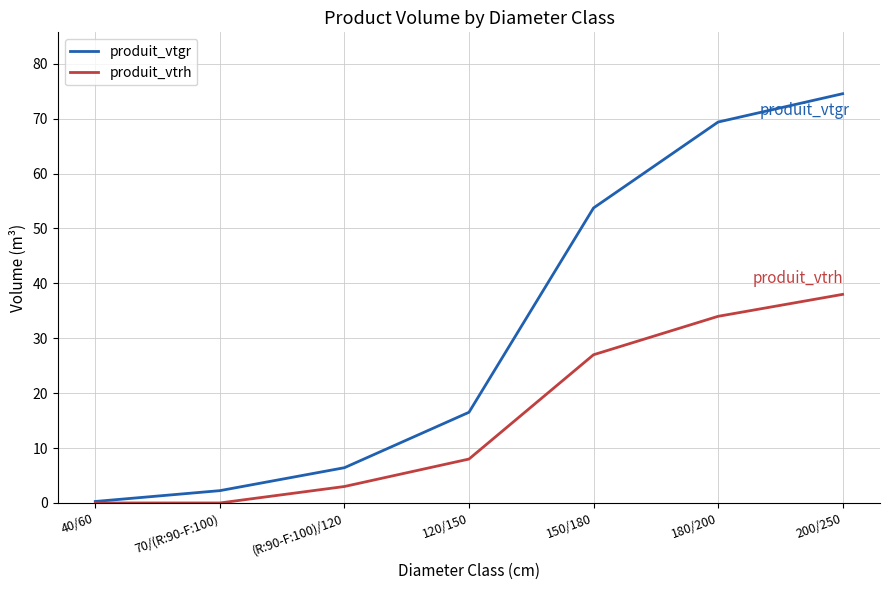

At how many categories does at least one series exceed 48?

3